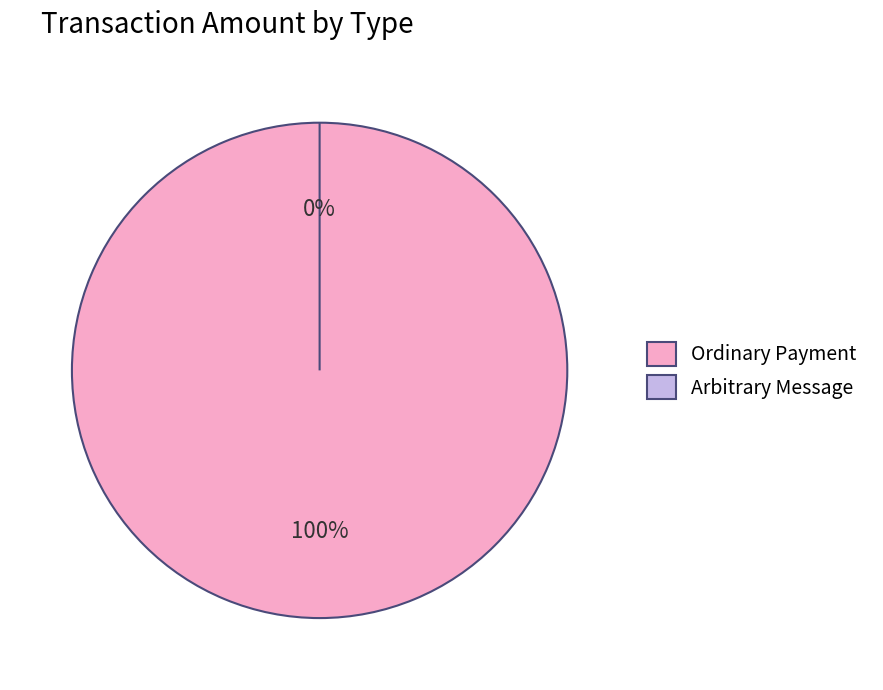

To the nearest percent, what portion does Ordinary Payment (278485) represent?

43%